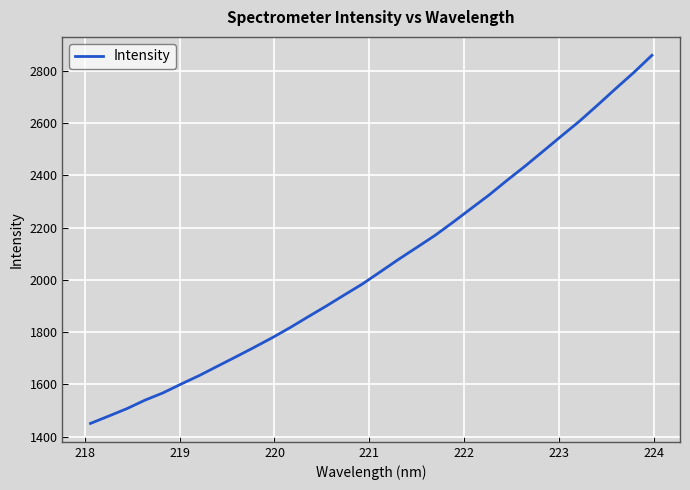

What is the minimum value shown in the chart?

1451.0